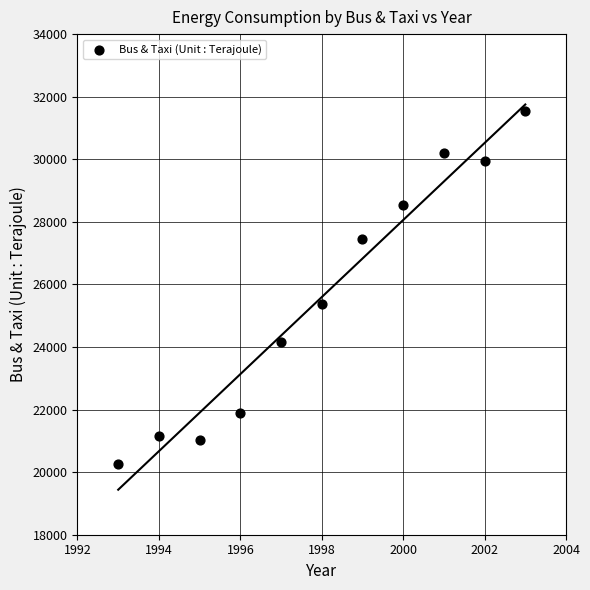

What Y value in the scatter plot is closest to 25901?

25382